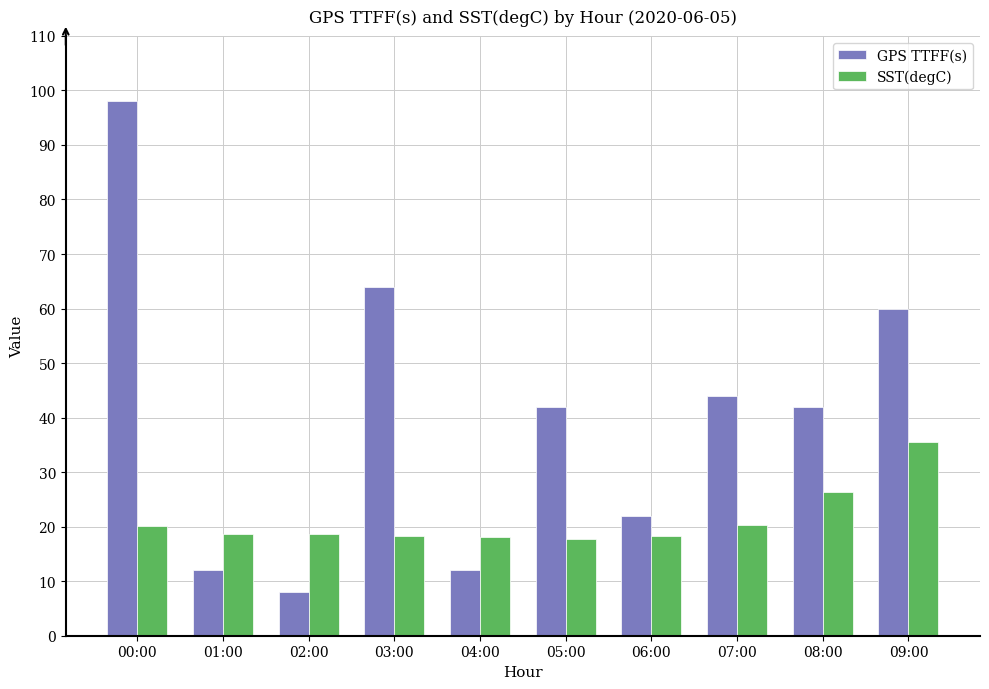

What is the value of the GPS TTFF(s) bar at the 2nd from the left?

12.0